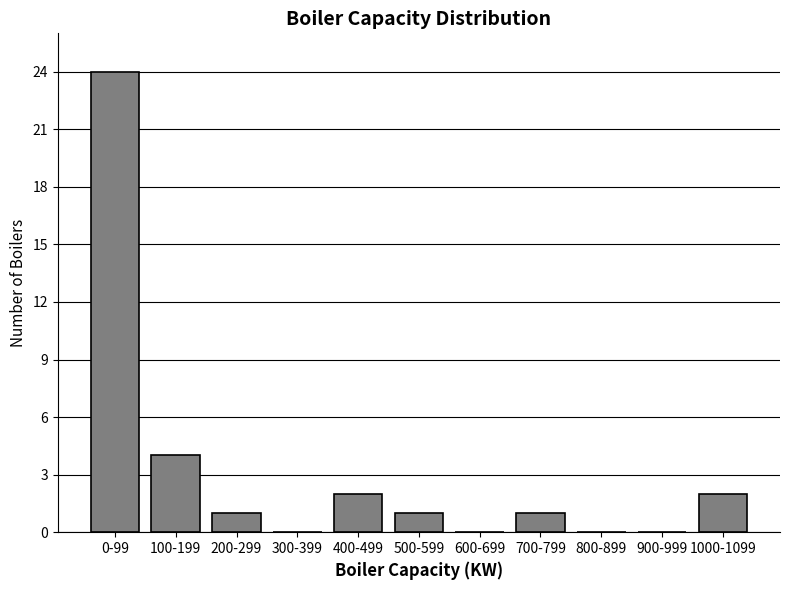

Reading left to right, what are all the values shown in this chart?

0-99=24	100-199=4	200-299=1	300-399=0	400-499=2	500-599=1	600-699=0	700-799=1	800-899=0	900-999=0	1000-1099=2